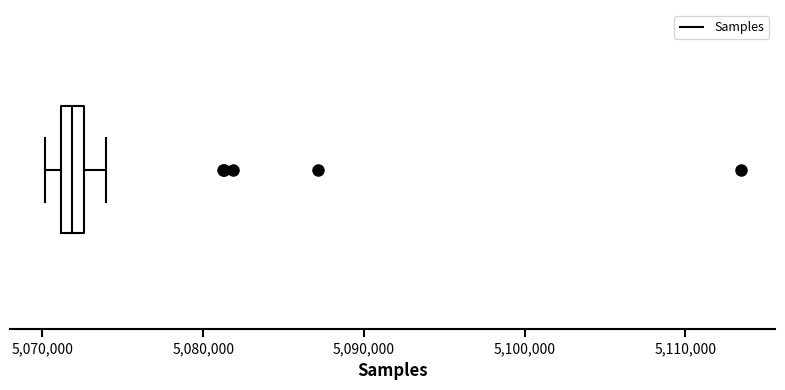

Where does the right whisker of the box end on the x-axis? The values are not printed on the chart, so give them approximately, as read against the axis.

5074000